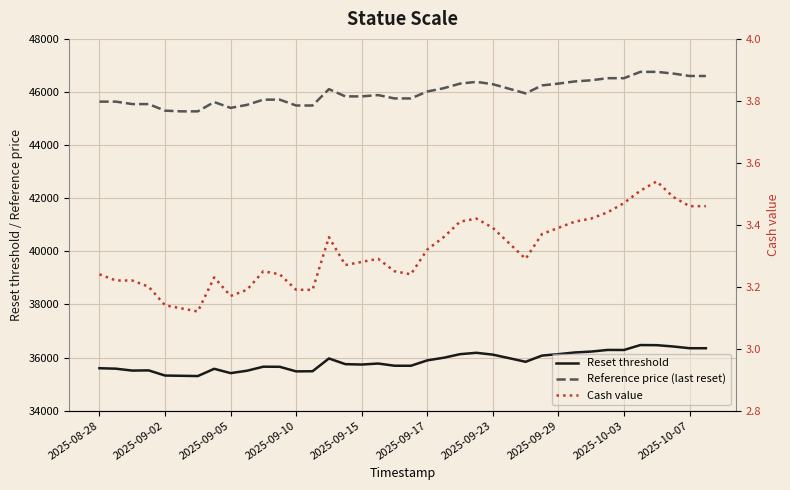

What is the difference between the Reference price (last reset) values at 13 and 29?

907.0